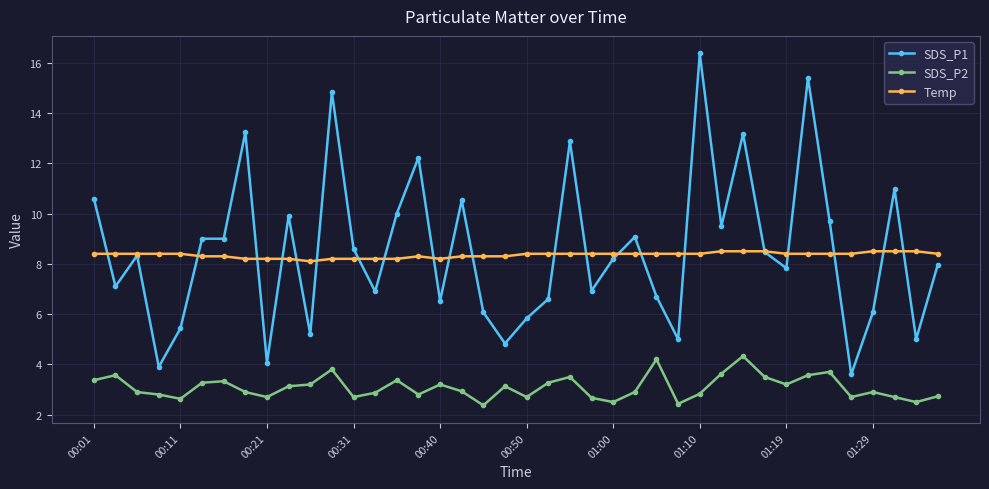

What is the maximum value shown in the chart?

16.4